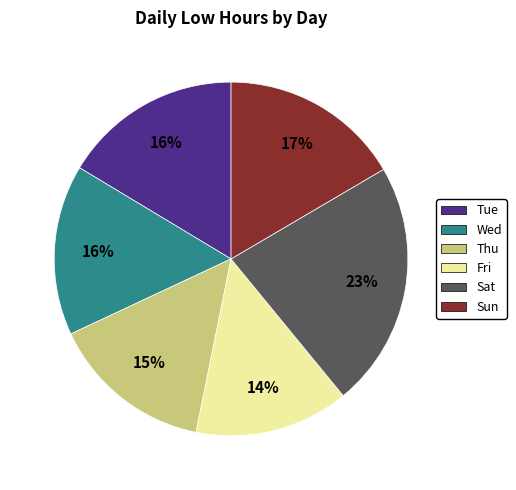

Which slice is the largest?

Sat